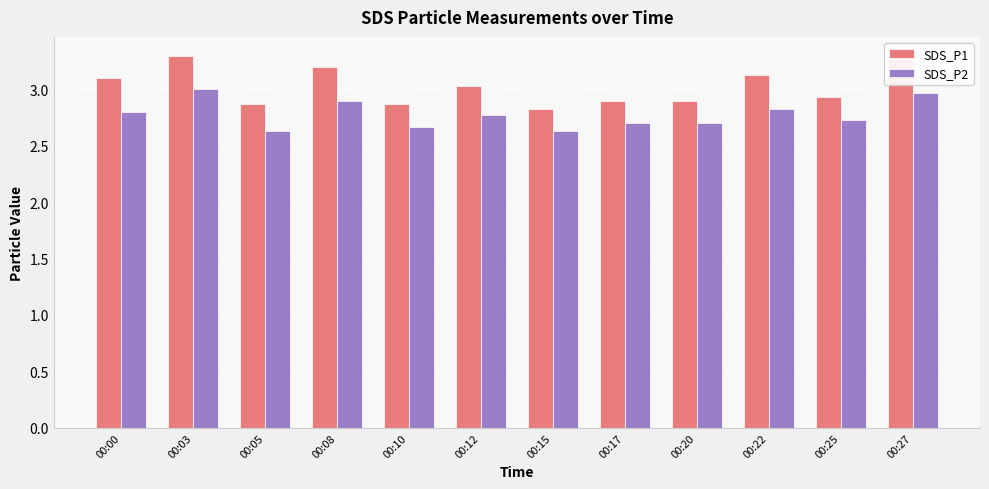

How many bars are there in total?

24